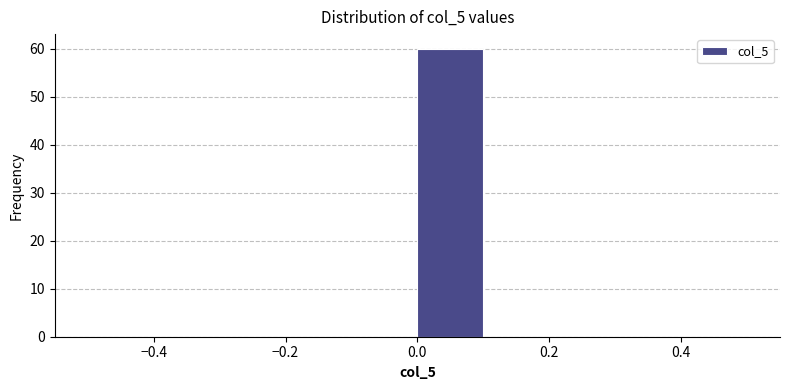

Reading left to right, list every bar in this chart as the range it spans on the x-axis followed by its height. The values are not printed on the chart, so give them approximately, as read against the axis.

-0.5 to -0.4: 0
-0.4 to -0.3: 0
-0.3 to -0.2: 0
-0.2 to -0.1: 0
-0.1 to 0.0: 0
0.0 to 0.1: 60
0.1 to 0.2: 0
0.2 to 0.3: 0
0.3 to 0.4: 0
0.4 to 0.5: 0